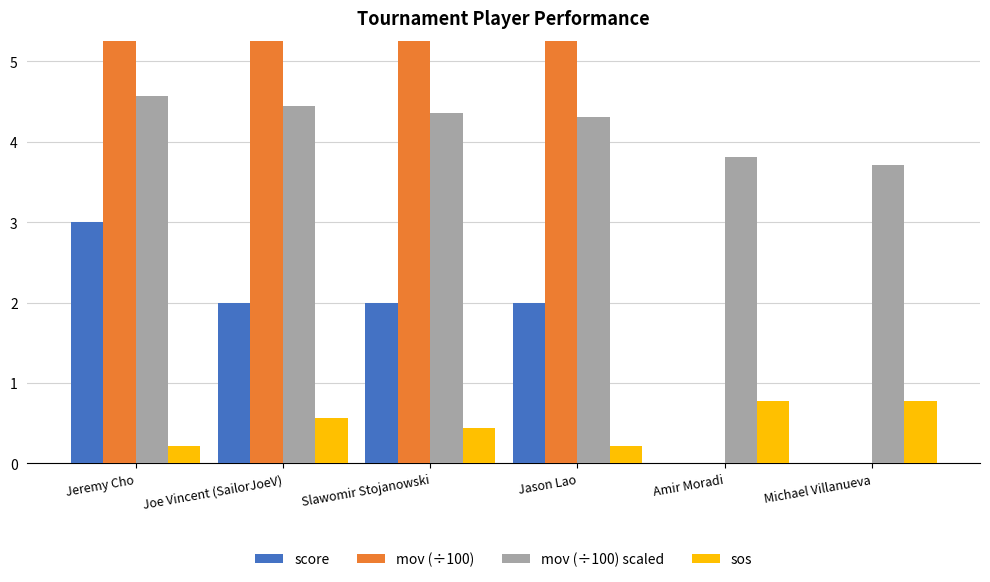

What are all the series names shown in the legend?

score, mov (÷100), mov (÷100) scaled, sos